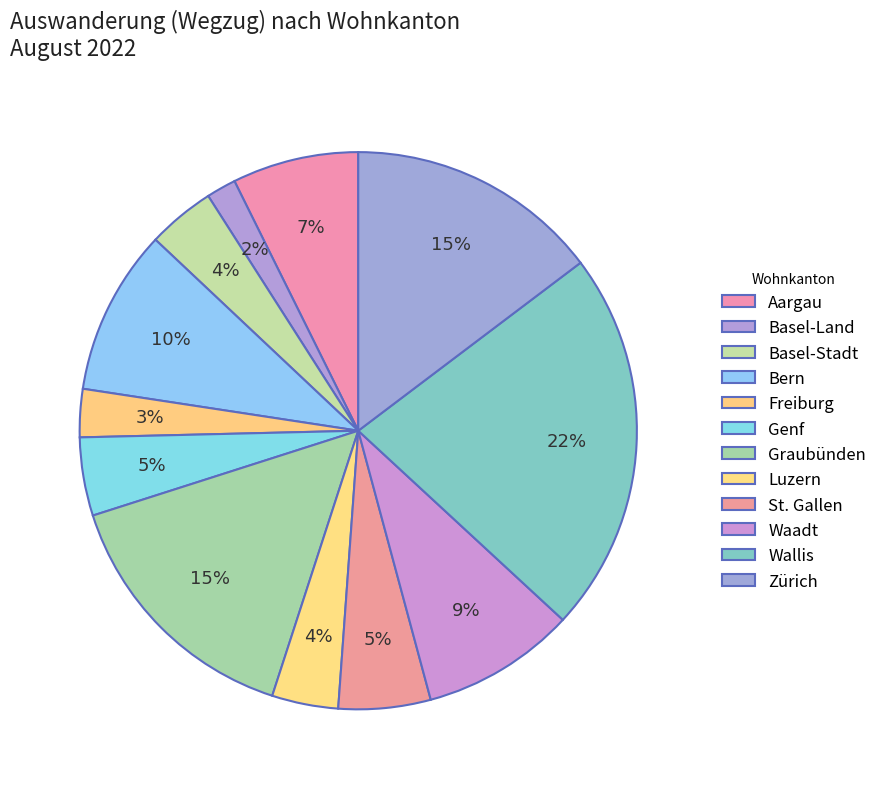

Count the number of slices in the pie.

12